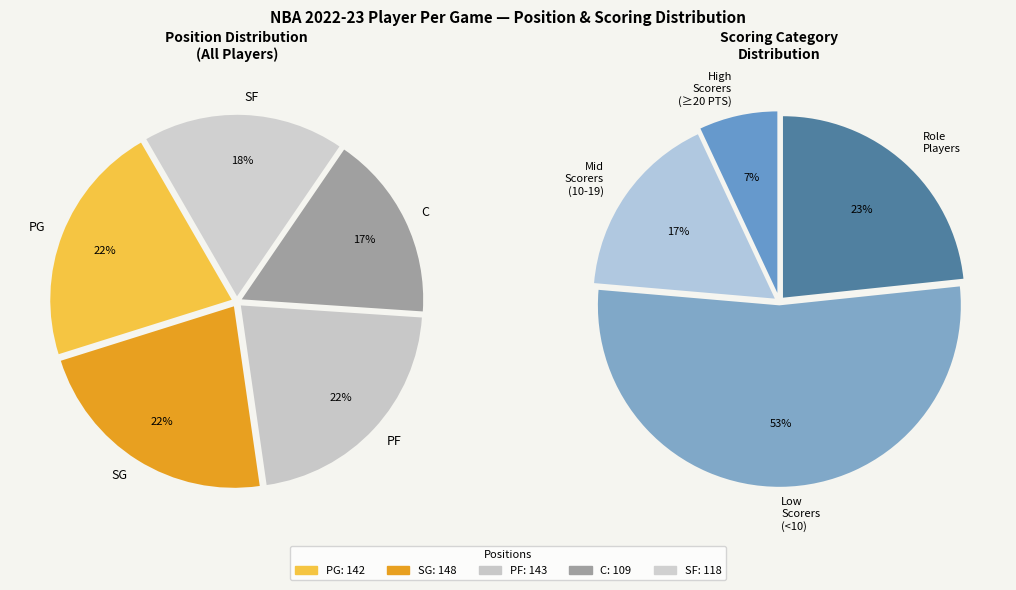

What percentage is the PF slice, to the nearest percent?

22%